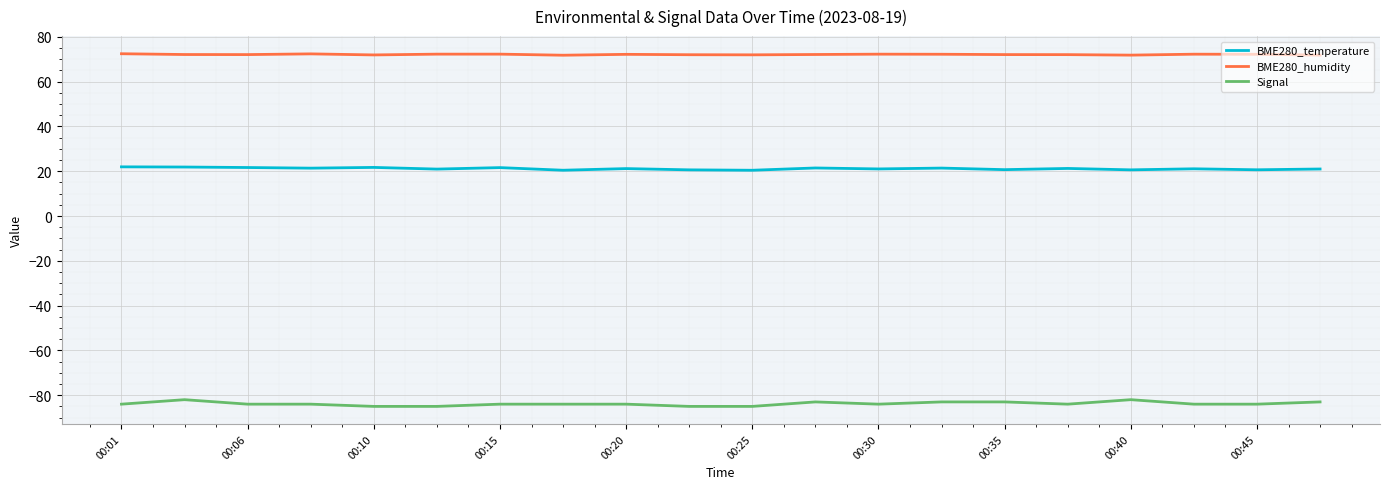

Which series has the largest range (max minus min)?

Signal